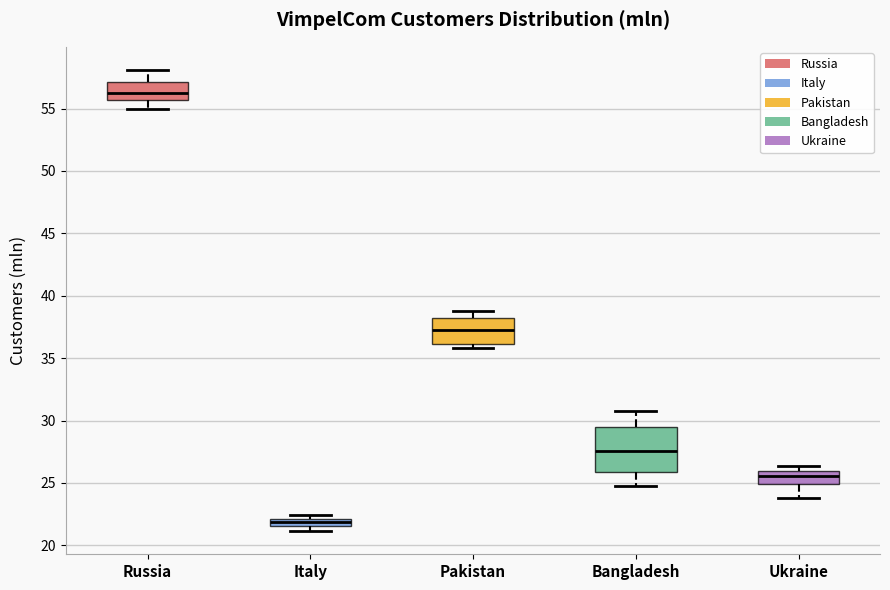

Which box's median line is the highest?

Russia